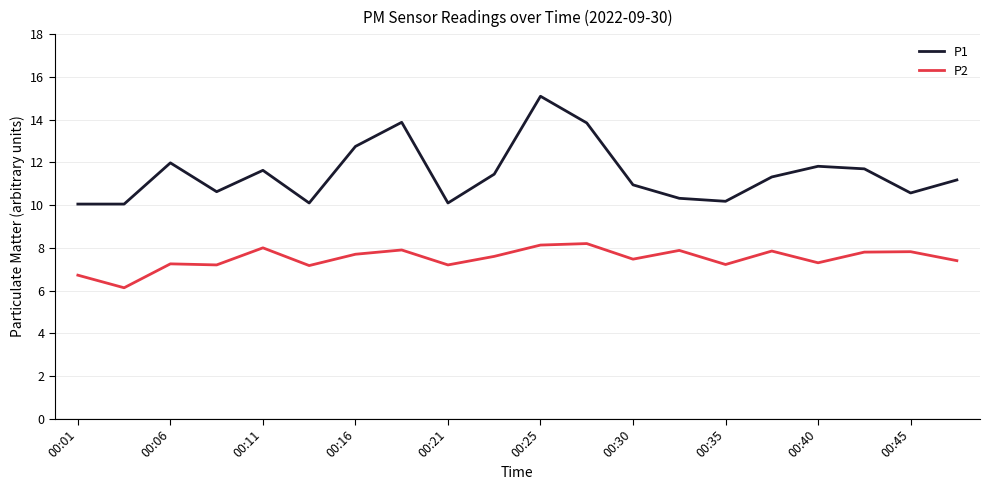

What is the minimum value shown in the chart?

6.1